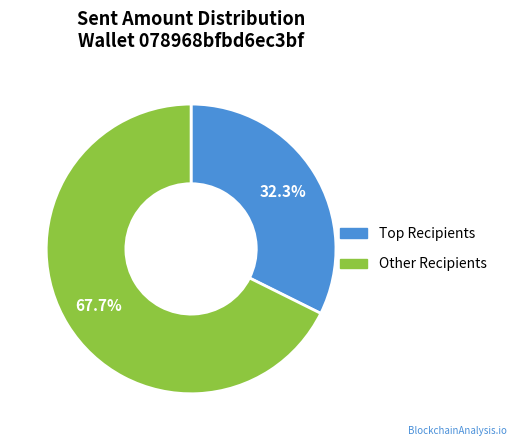

Count the number of slices in the pie.

2